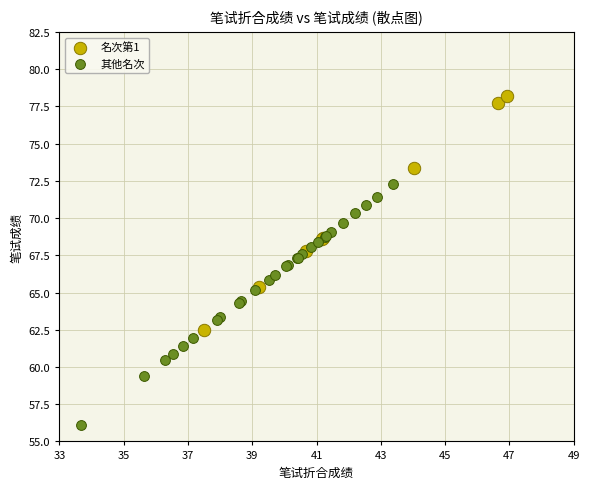

Which series reaches the maximum Y coordinate?

名次第1